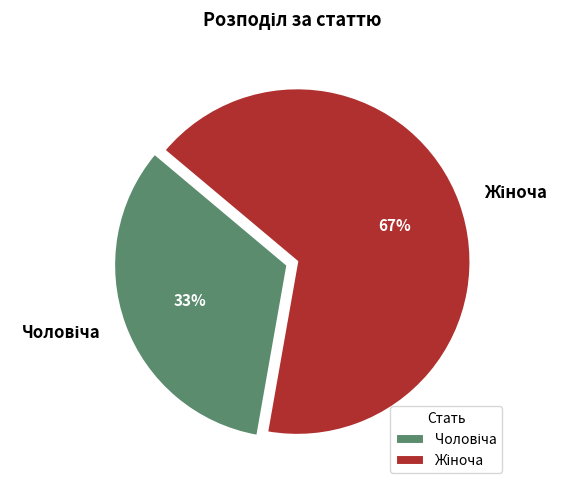

Is there a majority slice in this chart?

Yes